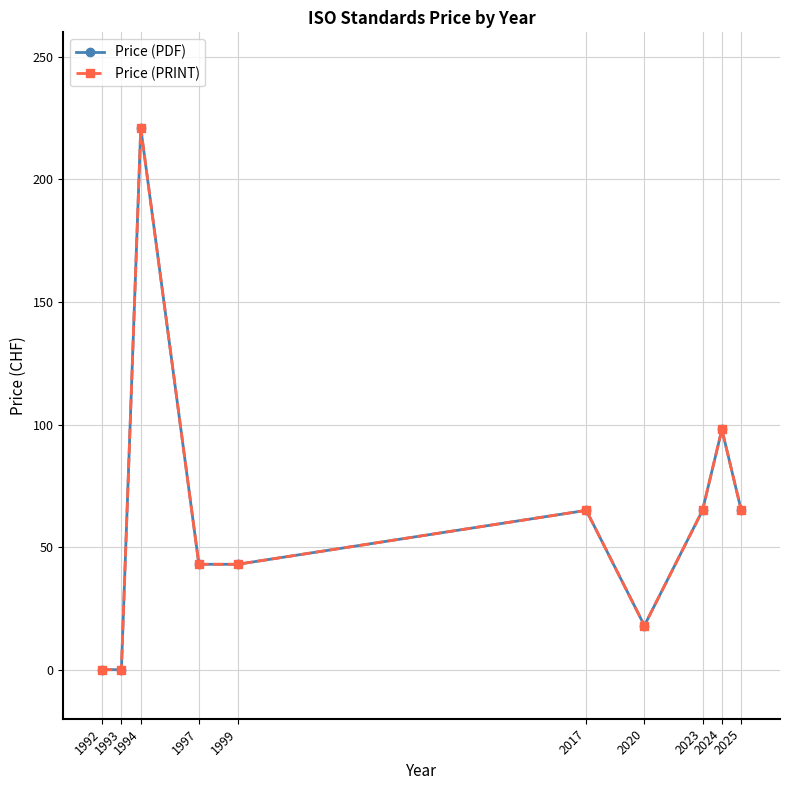

Reading left to right, extract all data points from this chart.

Price (PDF): 1992=0	1993=0	1994=221	1997=43	1999=43	2017=65	2020=18	2023=65	2024=98	2025=65
Price (PRINT): 1992=0	1993=0	1994=221	1997=43	1999=43	2017=65	2020=18	2023=65	2024=98	2025=65